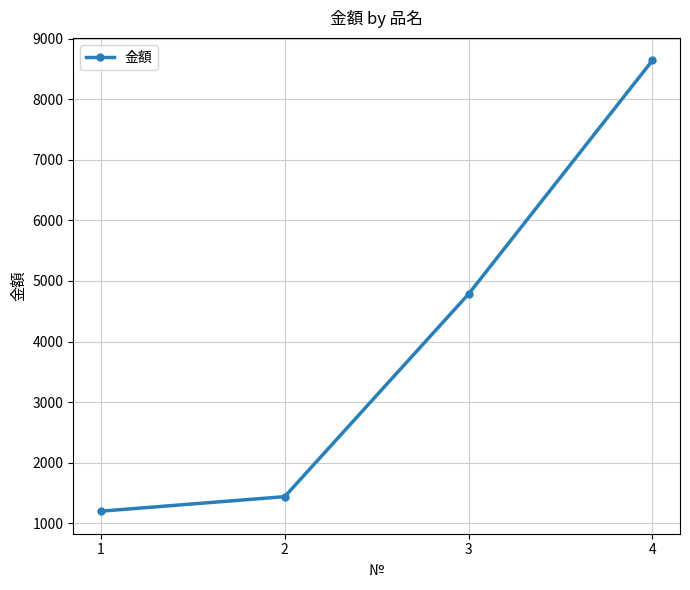

How many values are below 4784?

2